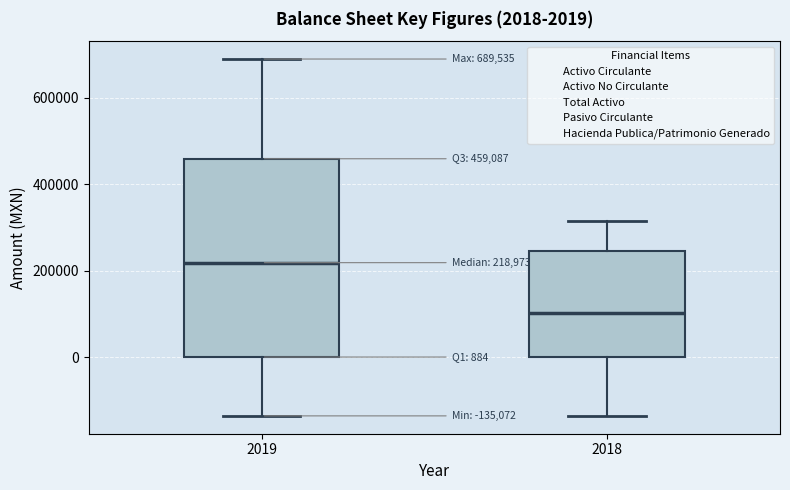

Comparing the boxes themselves (not the whiskers), which one is the tallest?

2019